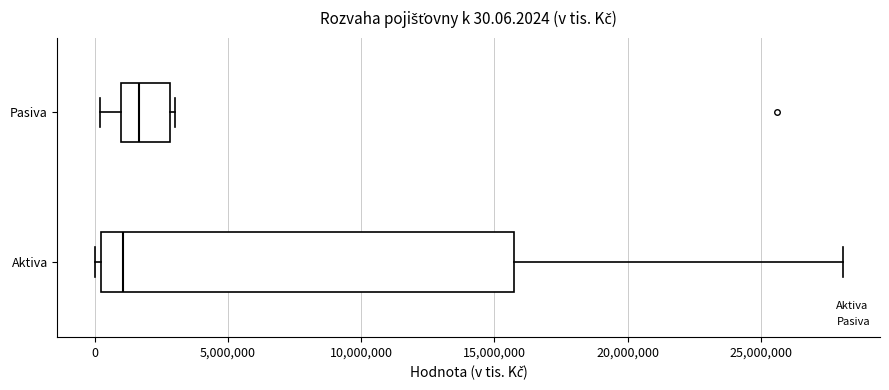

Which box has the furthest to the left median line?

Aktiva